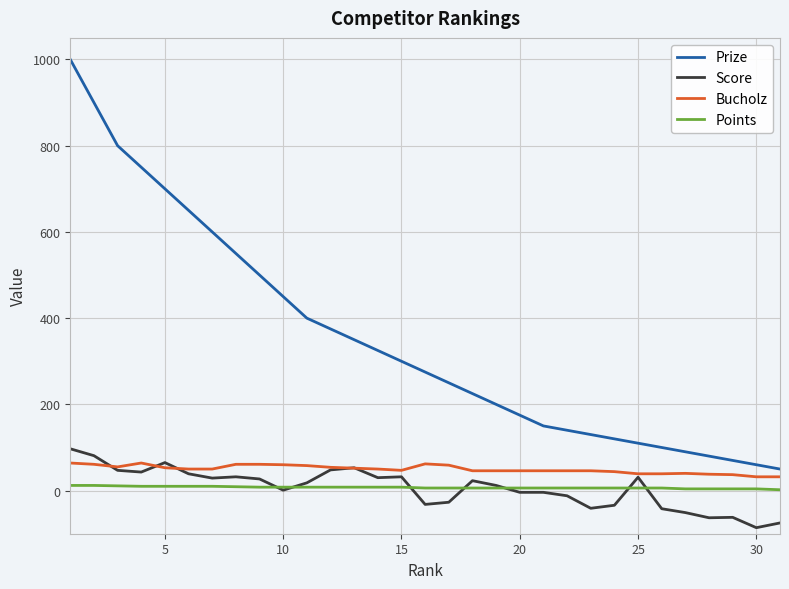

True or false: Bucholz and Prize intersect in this chart.

False